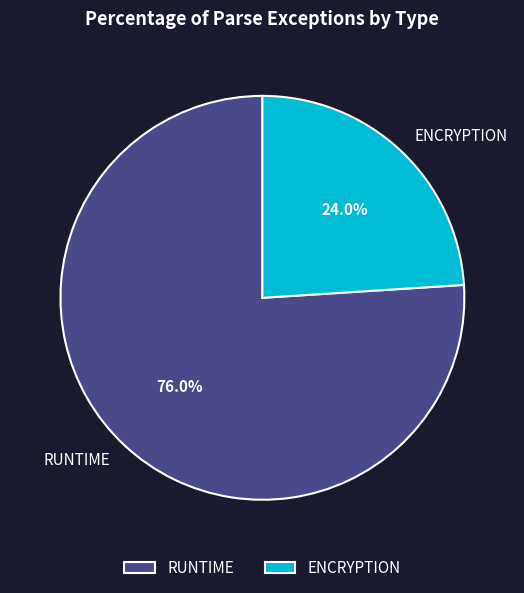

Approximately how many times larger is the value at RUNTIME compared to ENCRYPTION?

3.2